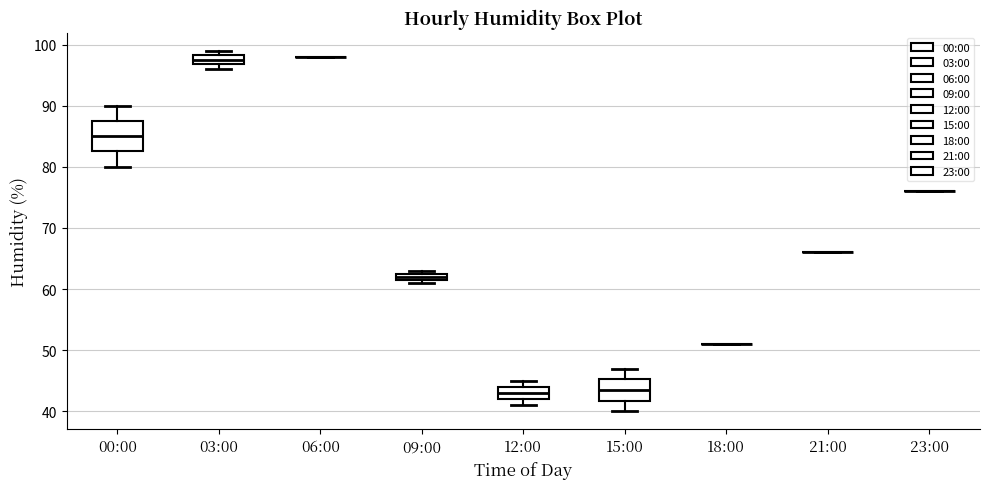

Where is the upper edge of the box for 00:00 on the y-axis? The values are not printed on the chart, so give them approximately, as read against the axis.

88